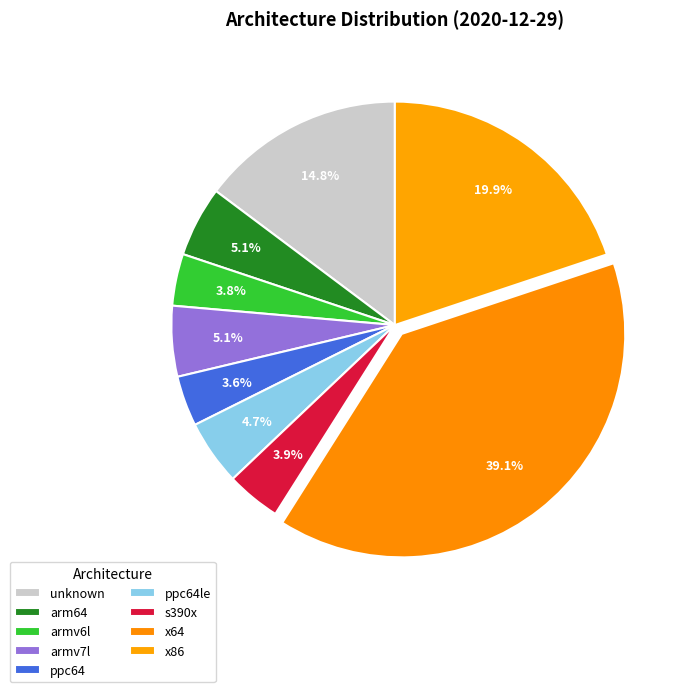

Does armv7l account for over 50% of the chart?

No